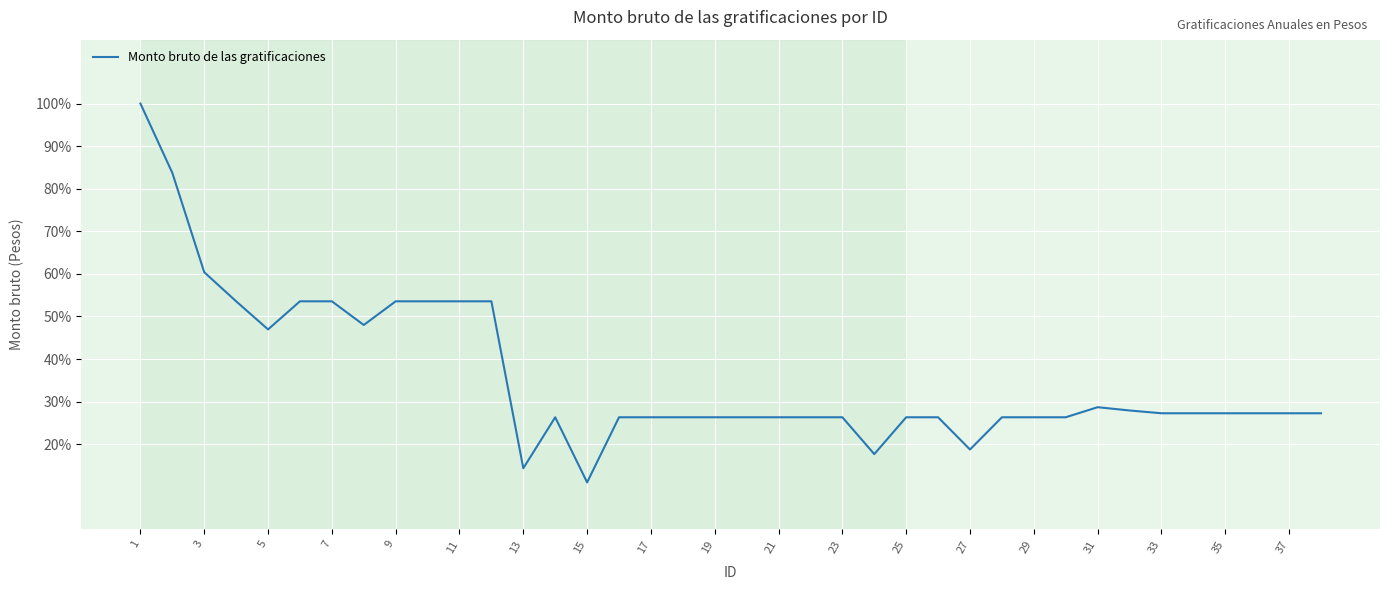

What is the difference between the second highest and minimum values?

72.7